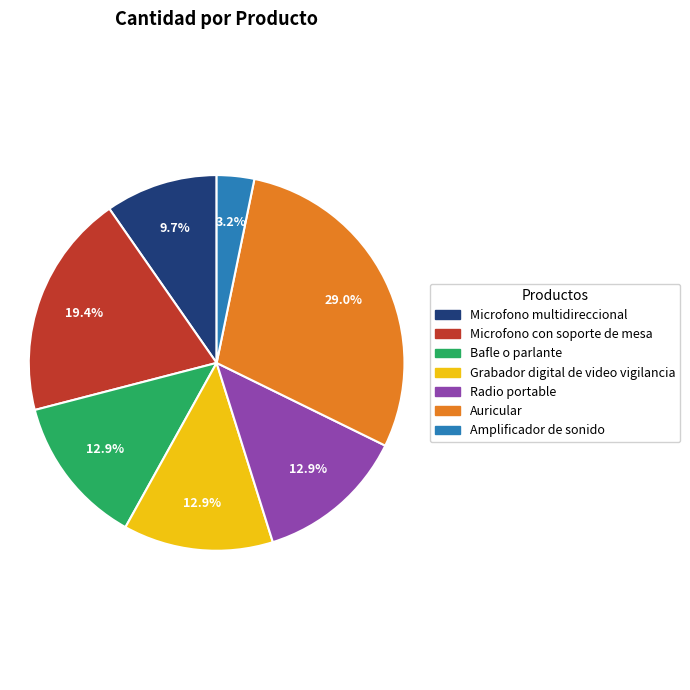

To the nearest percent, what is the average slice percentage?

14%